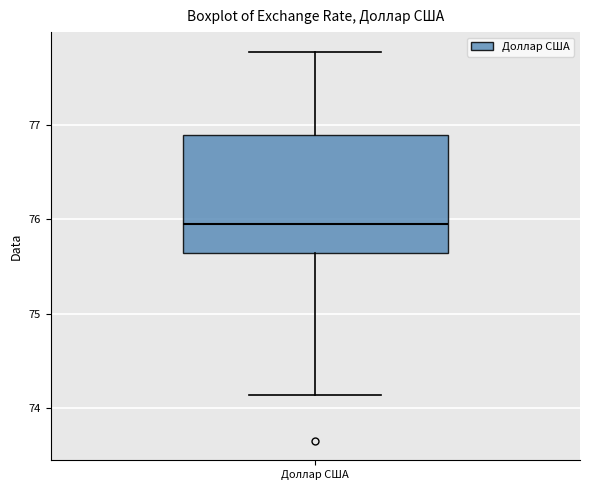

Read this box plot against the y-axis: the position of the median line, the range covered by the box, and the ends of both whiskers. The values are not printed on the chart, so give them approximately, as read against the axis.

median 76.0, box 75.6 to 76.9, whiskers 74.1 to 77.8